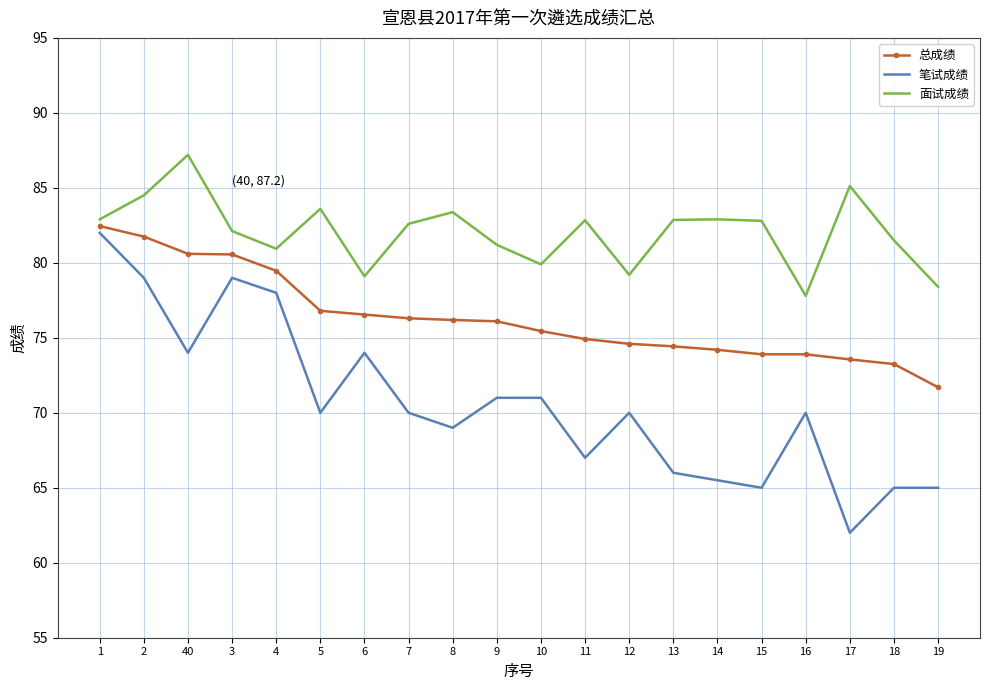

True or false: 总成绩 and 笔试成绩 intersect in this chart.

False